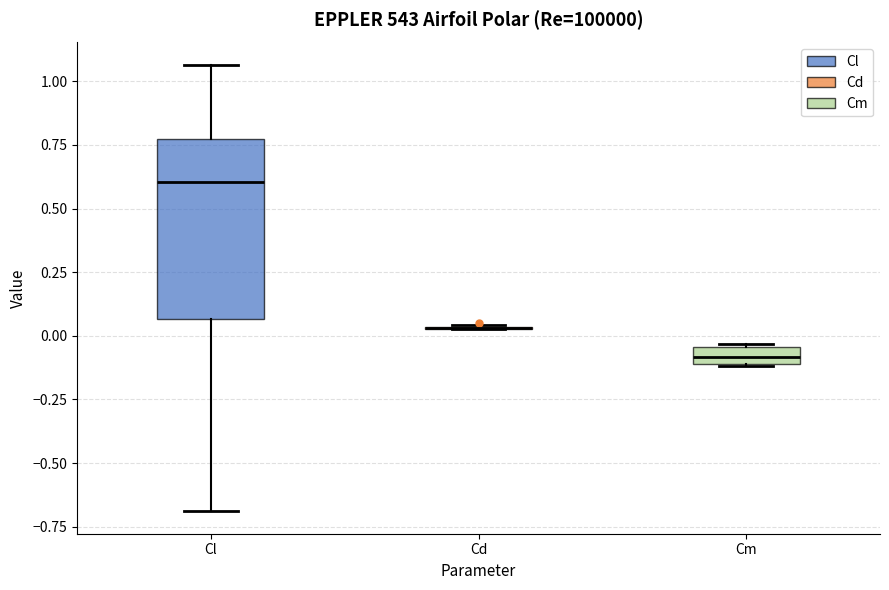

Where is the lower edge of the box for Cl on the y-axis? The values are not printed on the chart, so give them approximately, as read against the axis.

0.05